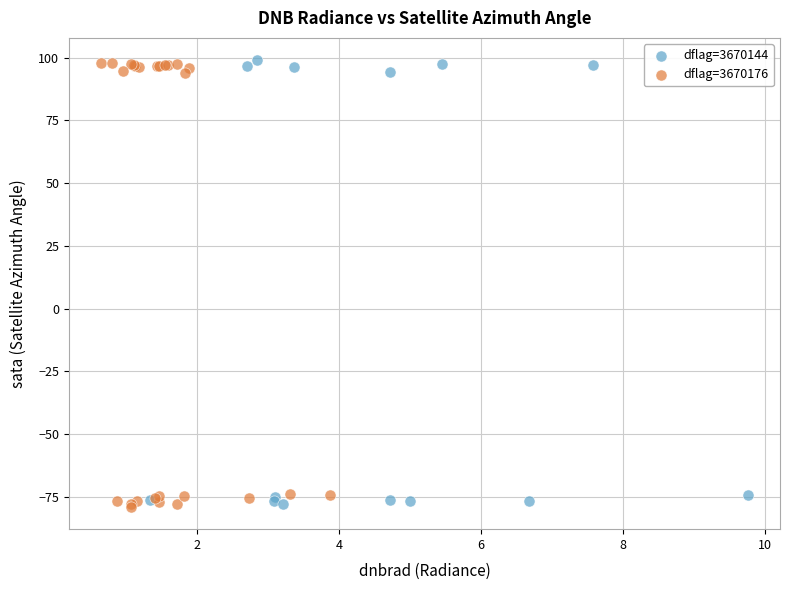

What are all the series names shown in the legend?

dflag=3670144, dflag=3670176